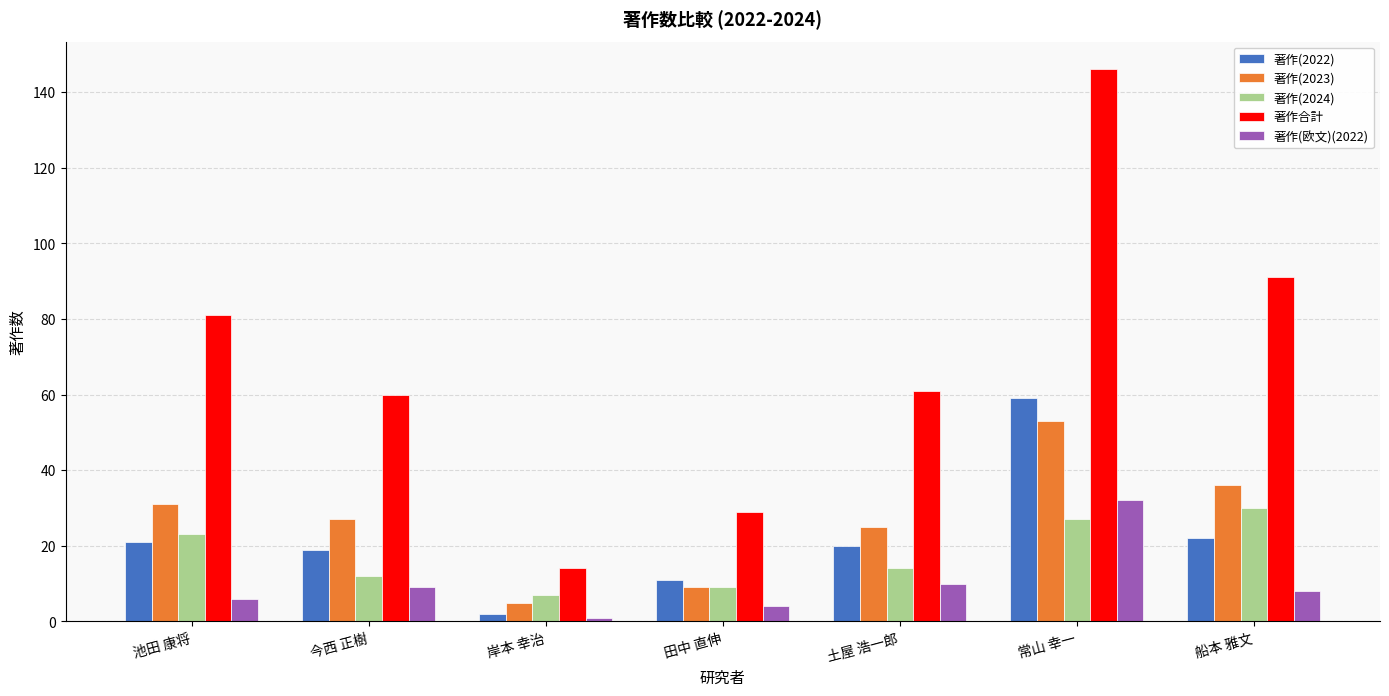

At which category is the sum across all series the highest?

常山 幸一